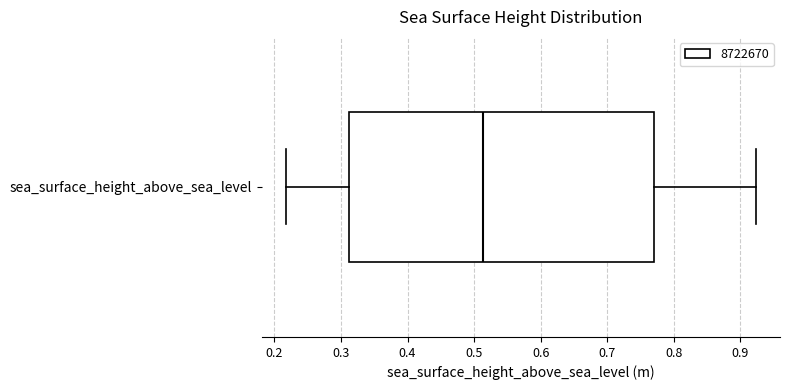

Read this box plot against the x-axis: the position of the median line, the range covered by the box, and the ends of both whiskers. The values are not printed on the chart, so give them approximately, as read against the axis.

median 0.51, box 0.31 to 0.77, whiskers 0.22 to 0.92